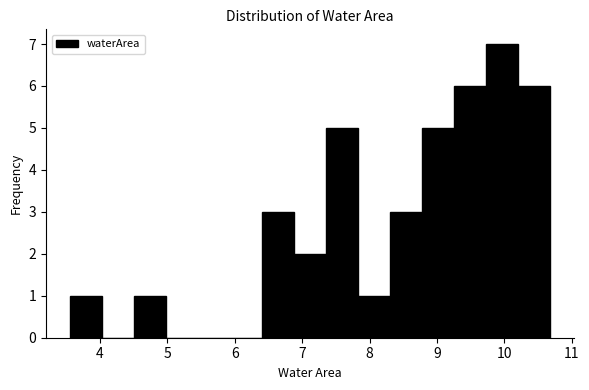

How tall is the bar that spans 9.3 to 9.7 on the x-axis? Neither the bar edges nor the heights are printed on the chart, so give them approximately, as read against the axes.

6